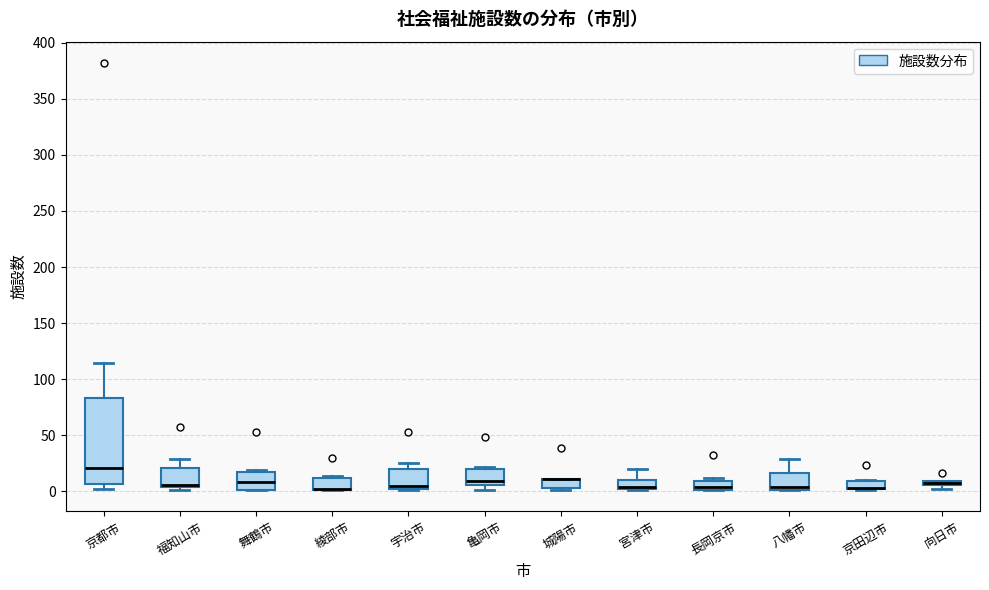

Which box is the tallest, from its lower edge to its upper edge?

京都市